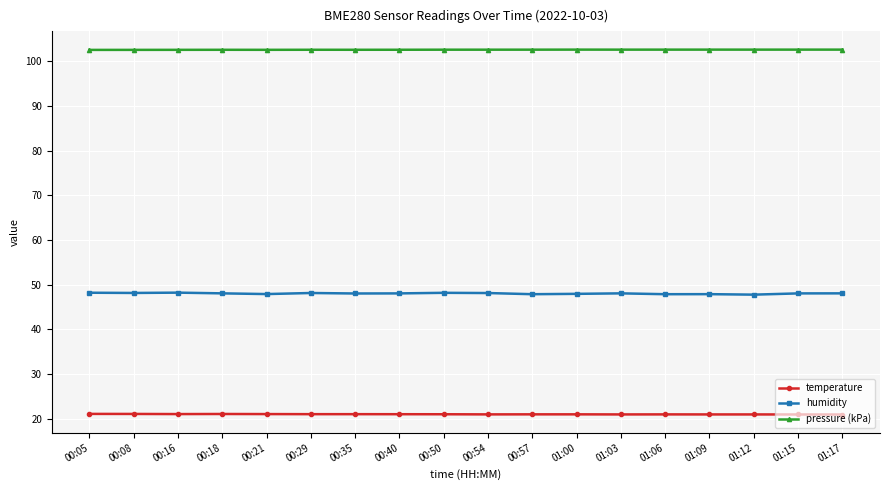

Is it true that pressure (kPa) equals 102.6 at 01:17?

True